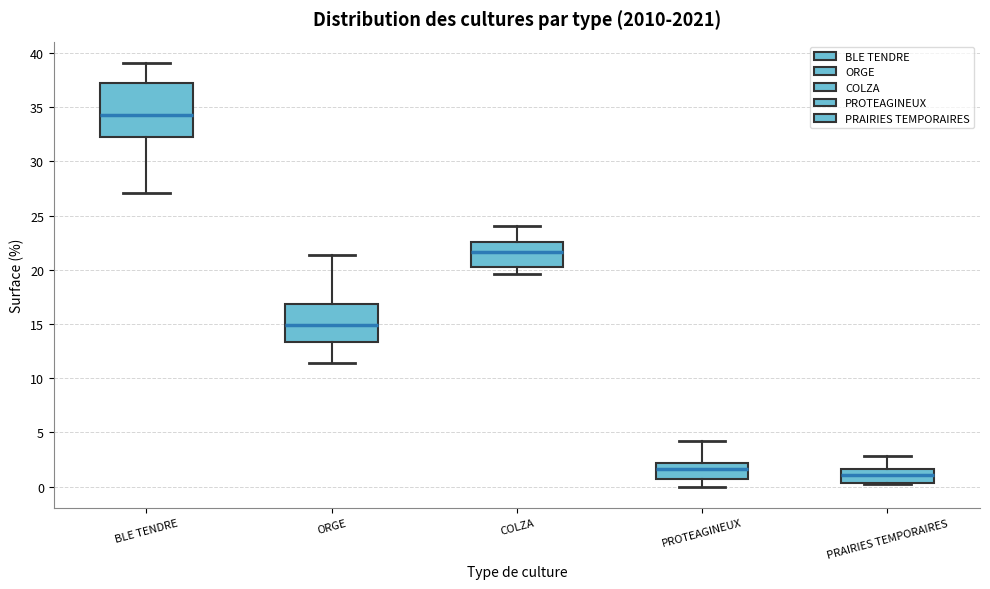

Reading left to right, transcribe this box plot: for each box, give where its median line is, the range the box spans, and where its two whiskers end, as read against the y-axis. The values are not printed on the chart, so give them approximately, as read against the axis.

BLE TENDRE: median 34.5, box 32.0 to 37.5, whiskers 27.0 to 39.0
ORGE: median 15.0, box 13.5 to 17.0, whiskers 11.5 to 21.5
COLZA: median 21.5, box 20.0 to 22.5, whiskers 19.5 to 24.0
PROTEAGINEUX: median 1.5, box 0.5 to 2.0, whiskers 0.0 to 4.0
PRAIRIES TEMPORAIRES: median 1.0, box 0.5 to 1.5, whiskers 0.0 to 3.0